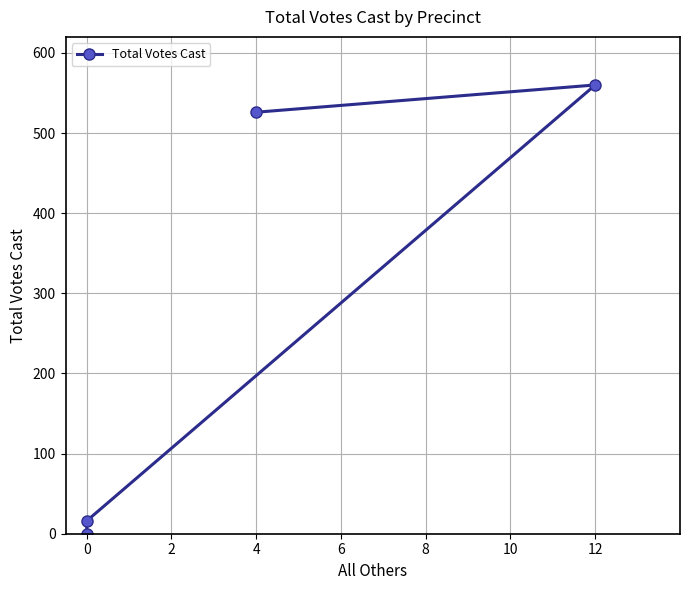

Between 4 and 12, which is larger?

12